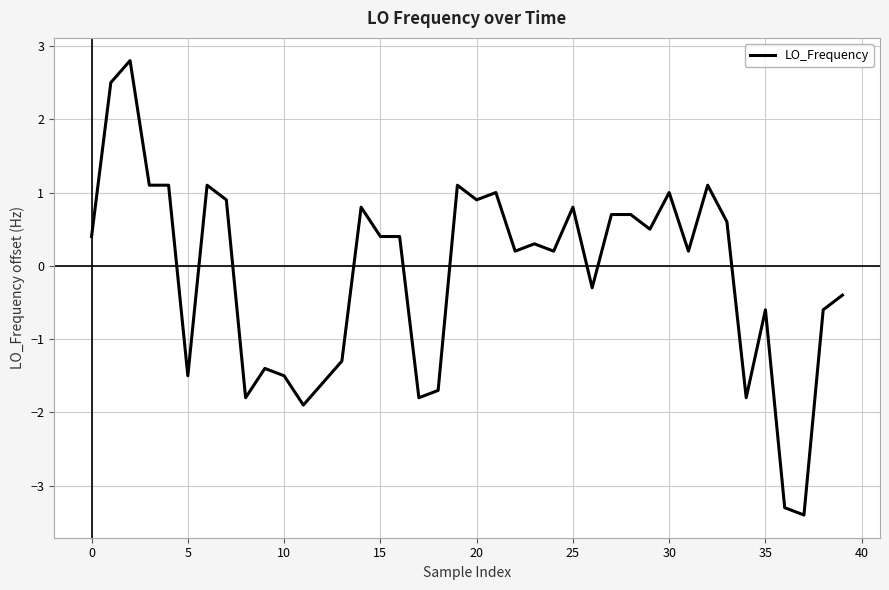

What is the difference between the second highest and minimum values?

5.9